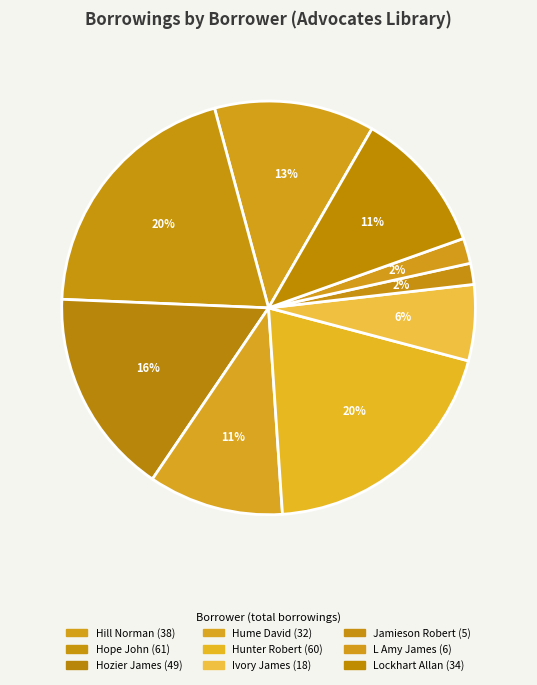

Count the number of slices in the pie.

9